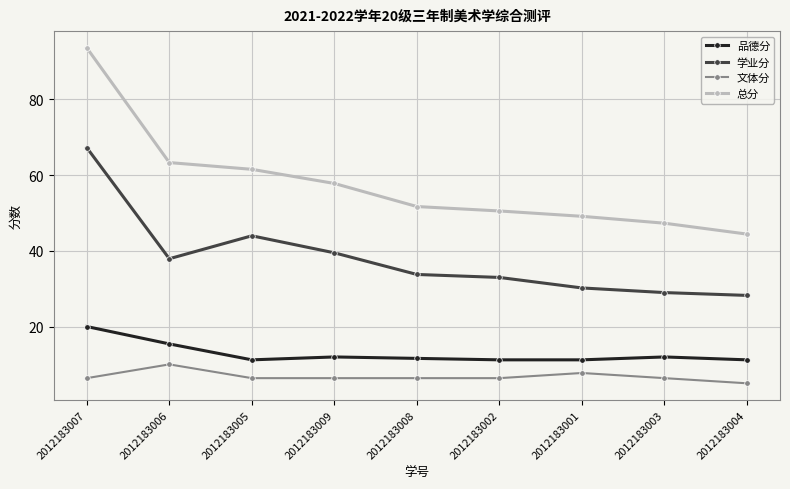

At 2012183002, list the series in order from largest to smallest.

总分, 学业分, 品德分, 文体分